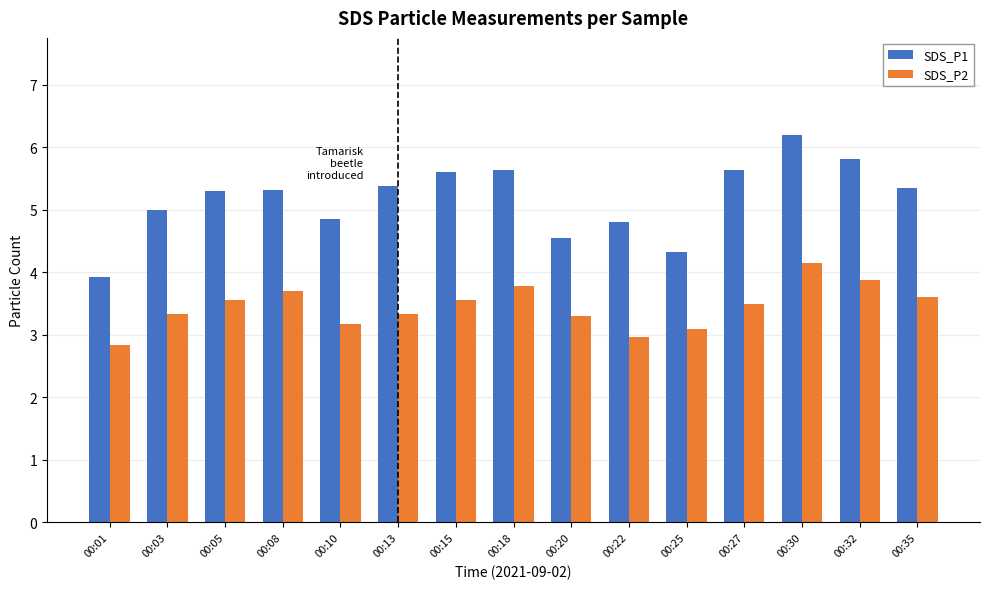

What is the difference between the maximum and minimum values in the SDS_P1 series?

2.3